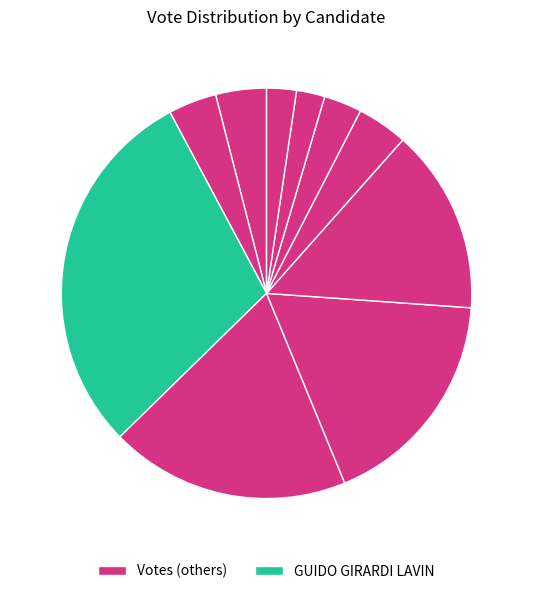

To the nearest percent, what is the difference between the largest and smallest slice percentages?

27%